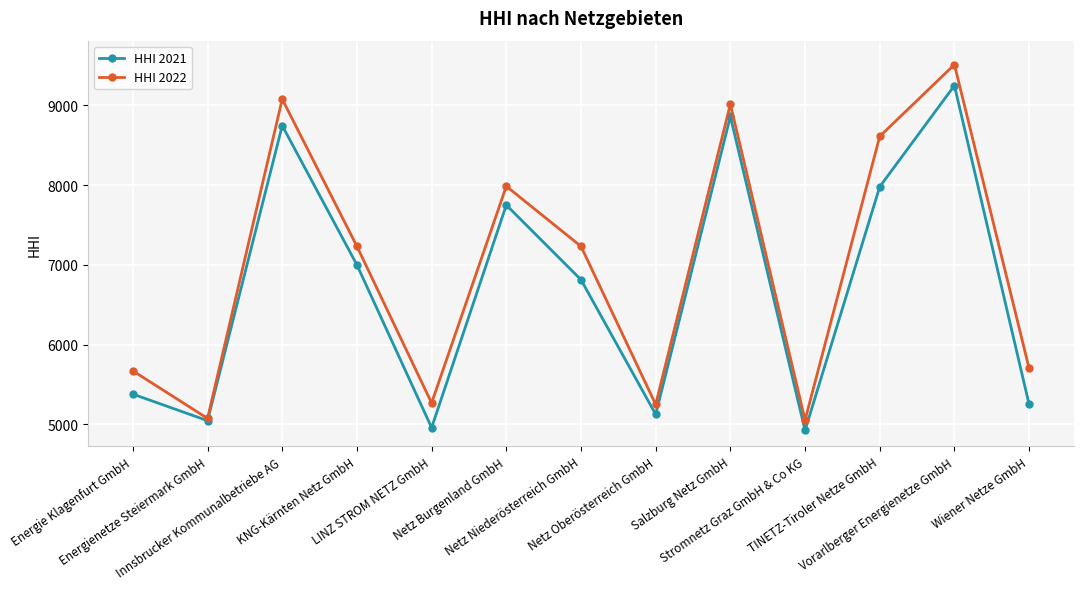

True or false: HHI 2022 has more than 2 interior local peaks.

True